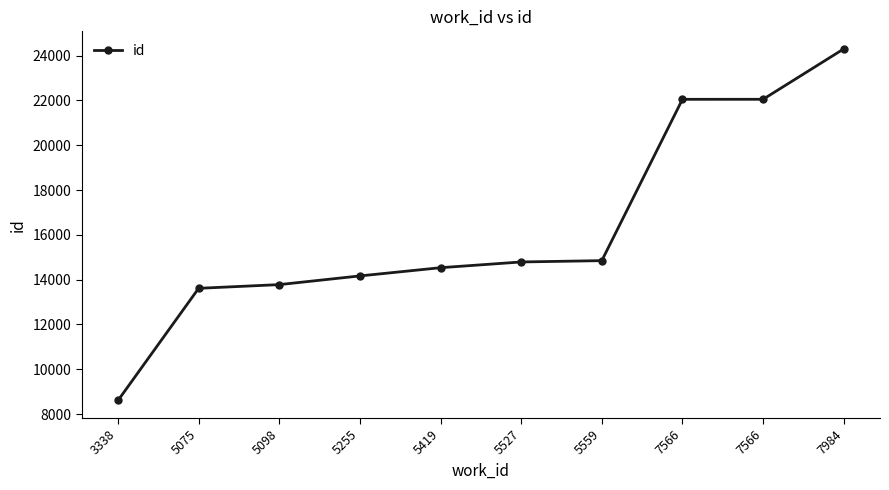

How many data points does each series have?

10